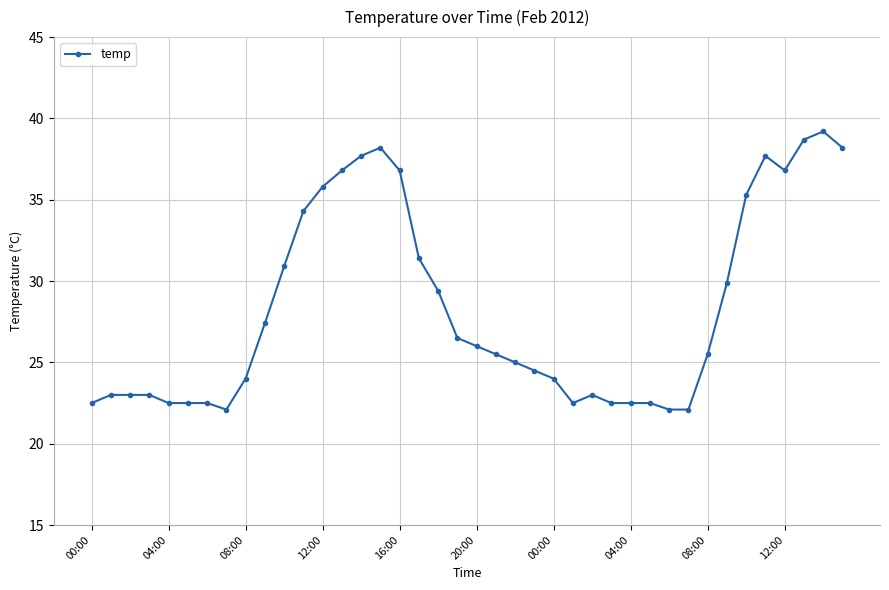

True or false: the data has more than 2 interior local peaks.

True